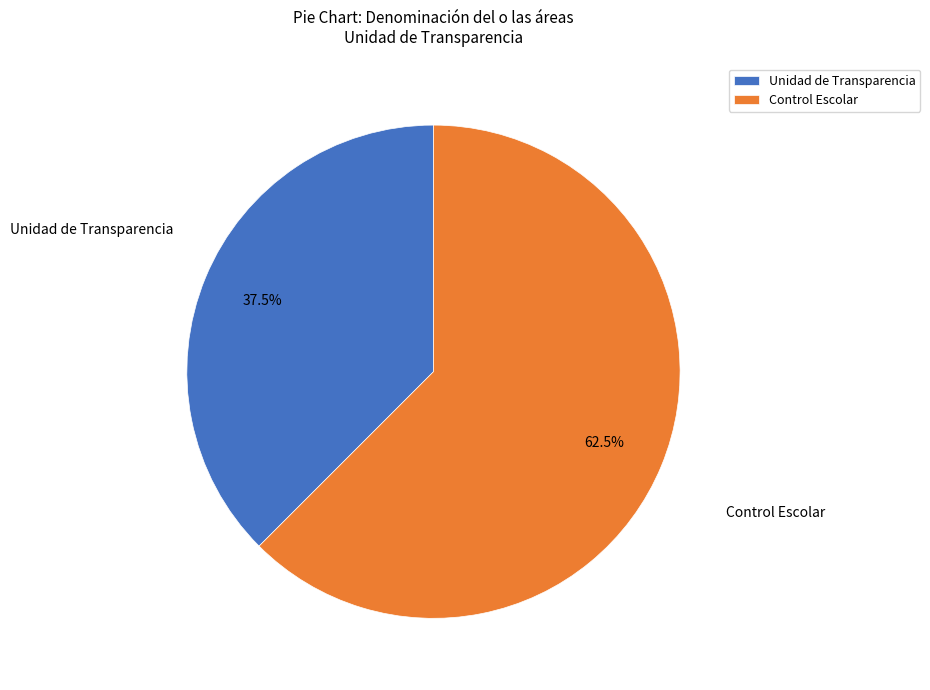

Does Control Escolar represent more than half of the total?

Yes